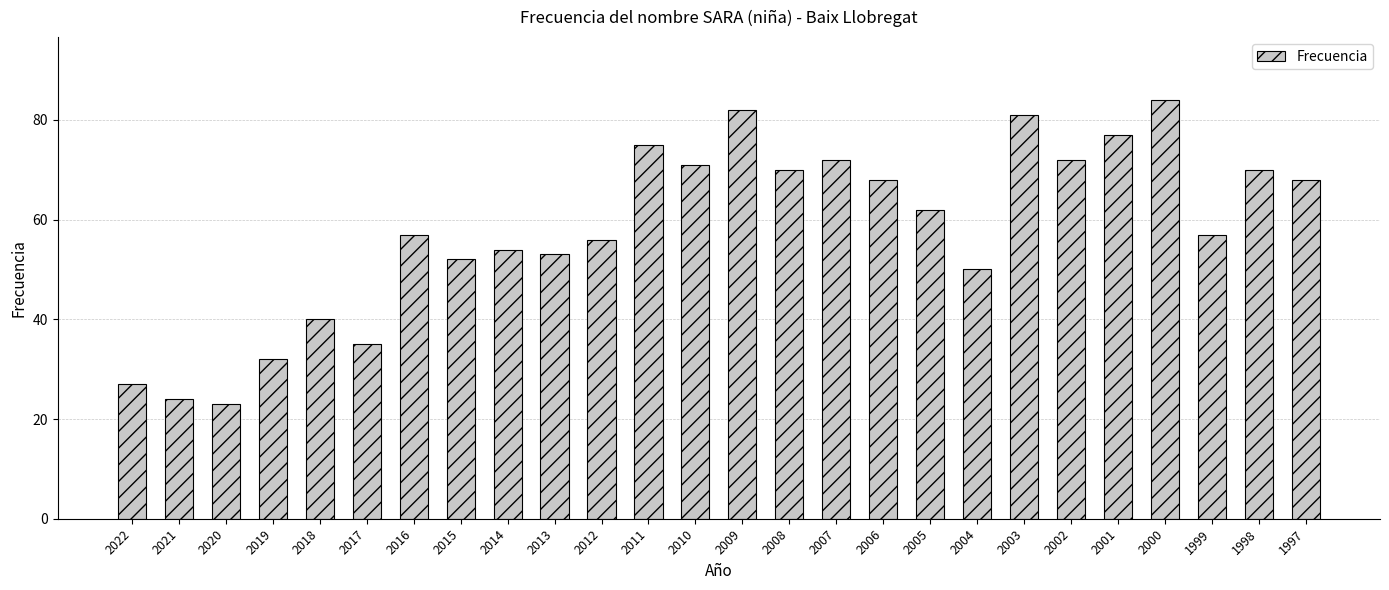

What is the sum of all values?

1512